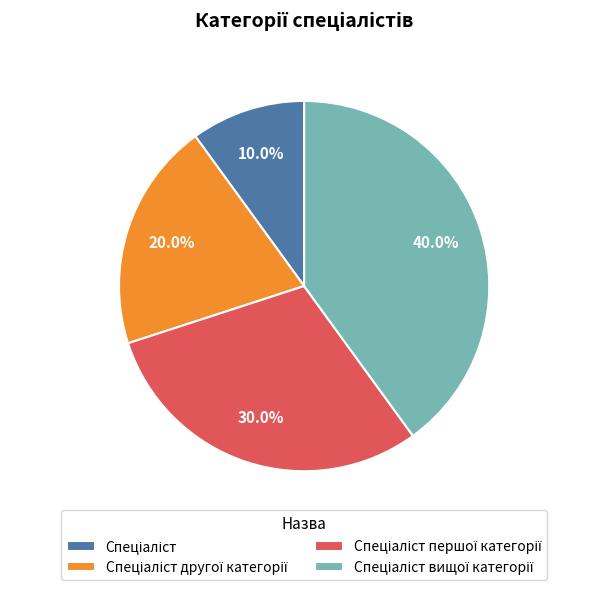

Is there any slice that represents more than half of the pie?

No